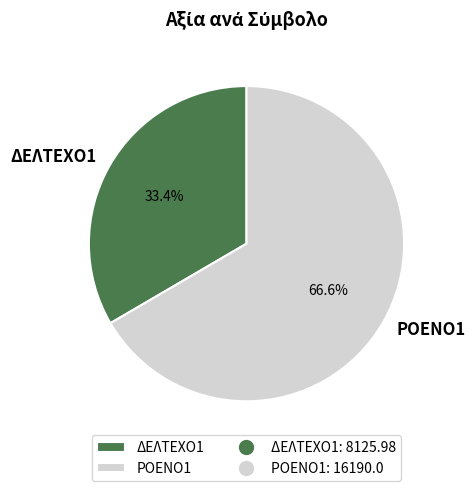

Count the number of slices in the pie.

2